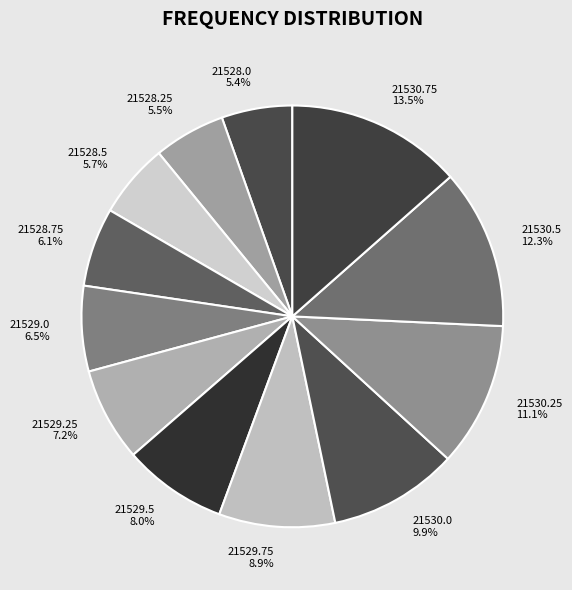

Count the number of slices in the pie.

12